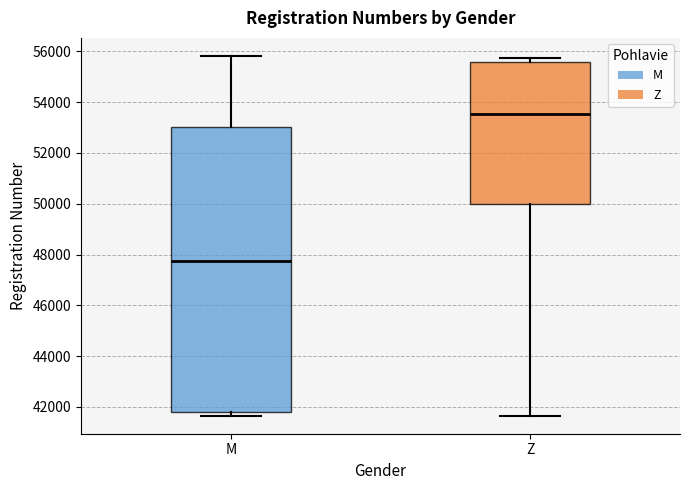

Which box has the highest median line?

Z